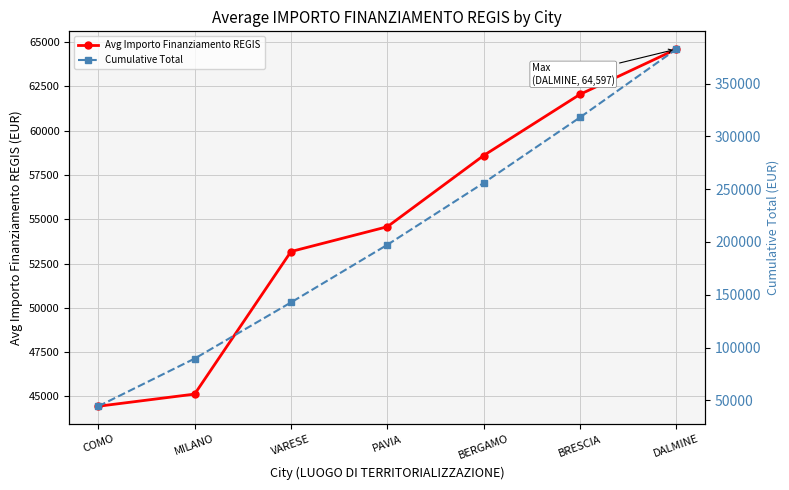

What is the difference between the maximum and second lowest values in the Avg Importo Finanziamento REGIS series?

19462.4